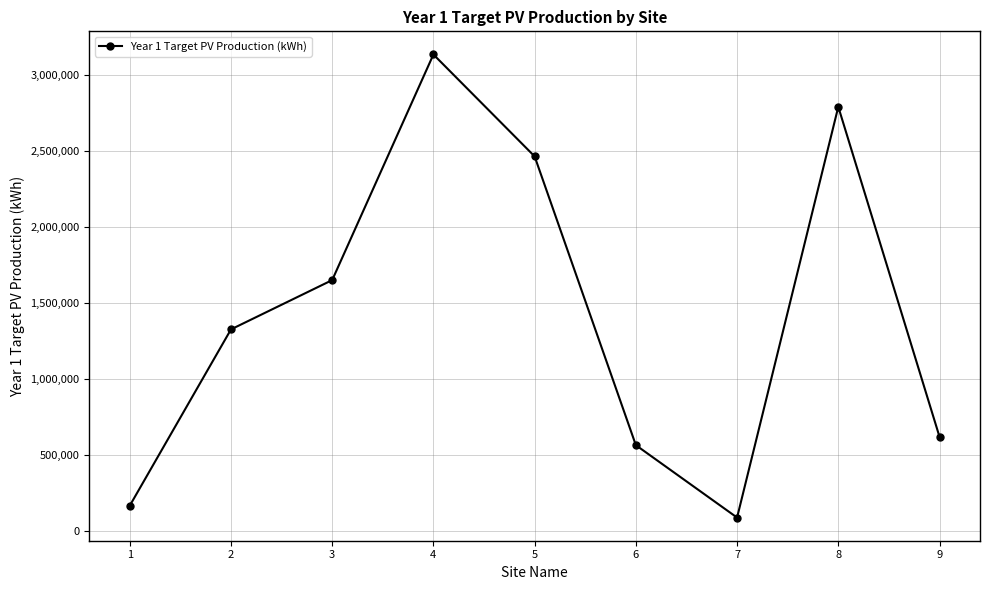

What is the difference between the values at 9 and 3?

1030000